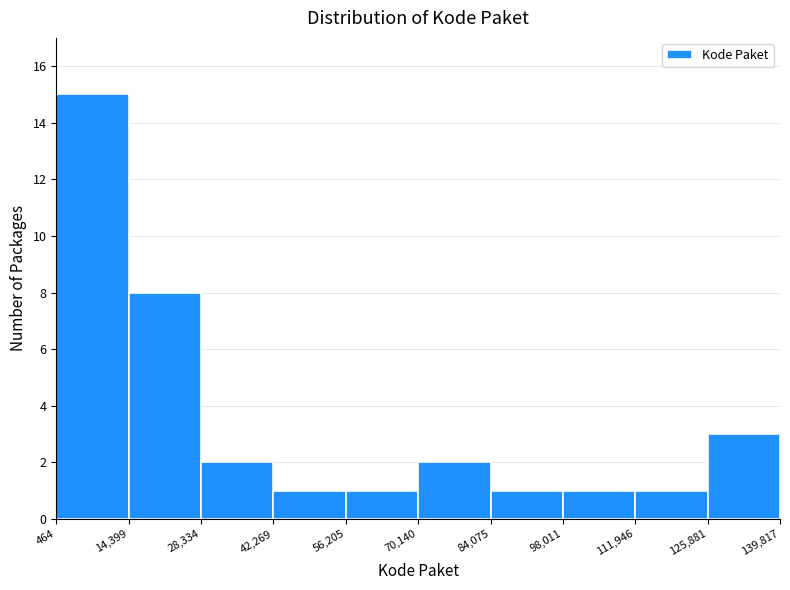

Over which range of the x-axis is the bar tallest?

464 to 14,399